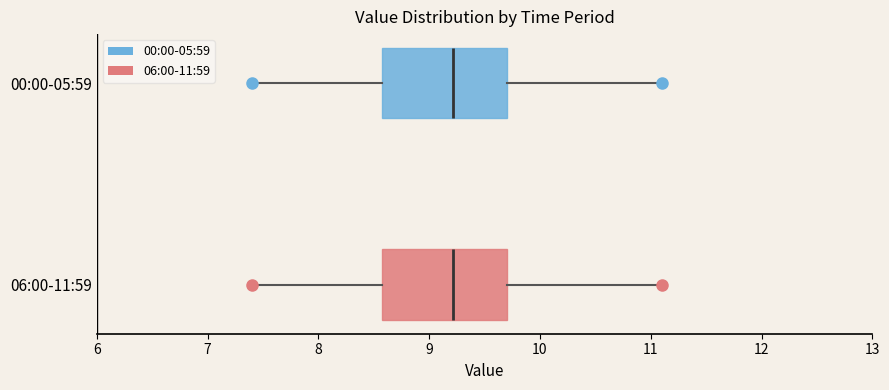

Reading bottom to top, read every box against the x-axis: the position of its median line, the range the box covers, and the ends of its whiskers. The values are not printed on the chart, so give them approximately, as read against the axis.

06:00-11:59: median 9.2, box 8.6 to 9.7, whiskers 7.4 to 11.1
00:00-05:59: median 9.2, box 8.6 to 9.7, whiskers 7.4 to 11.1